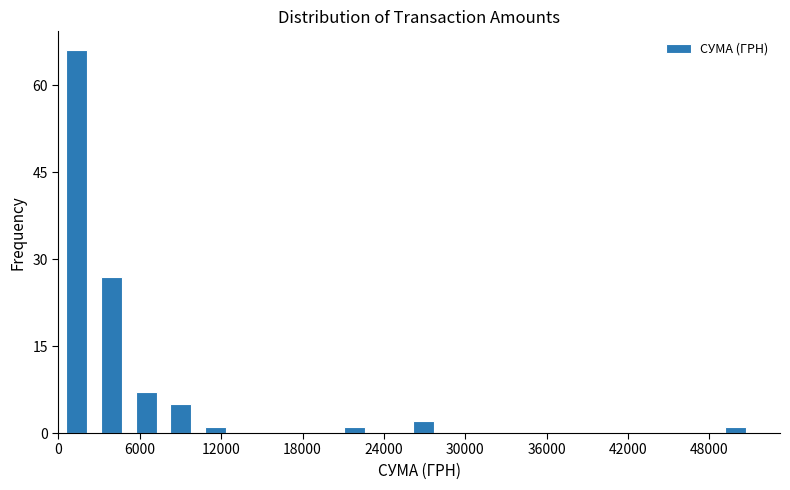

Read against the x-axis, roughly where is the centre of the tallest bar?

1000